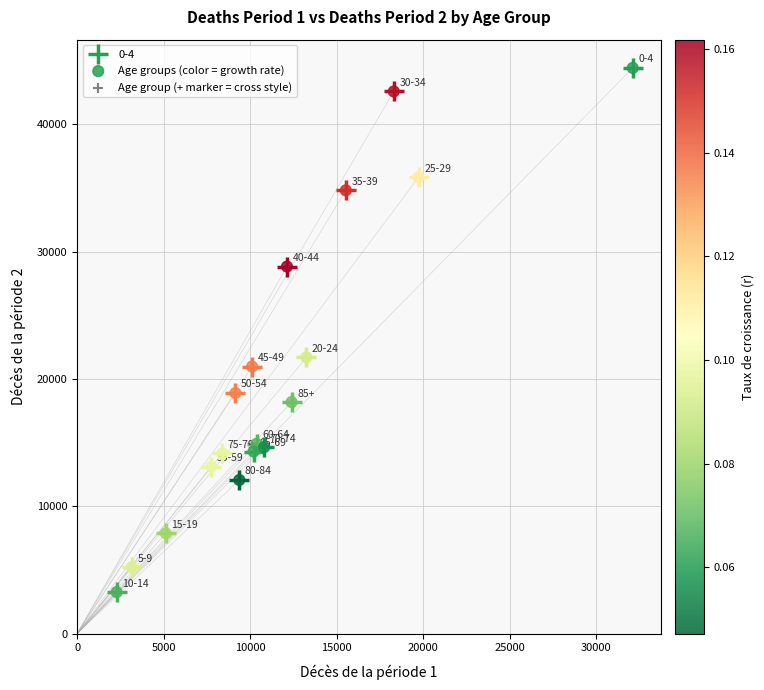

What is the range of Y values (max minus min)?

41158.6